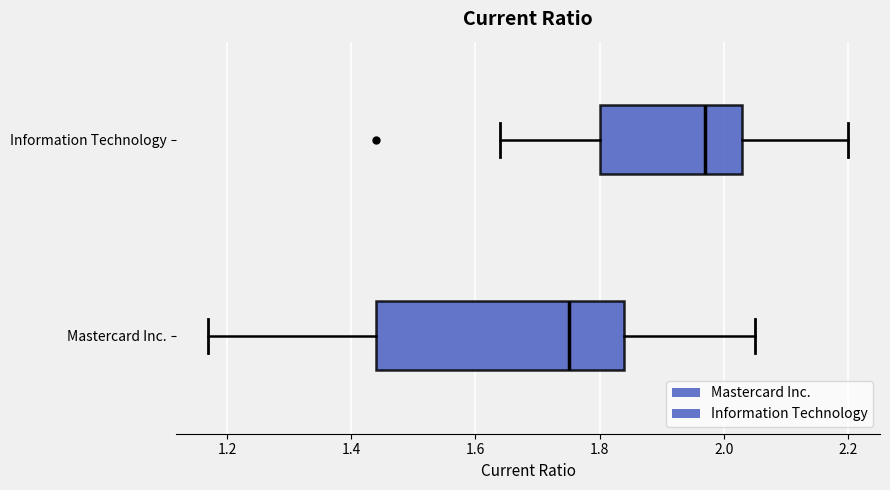

Where is the left edge of the box for Information Technology on the x-axis? The values are not printed on the chart, so give them approximately, as read against the axis.

1.80